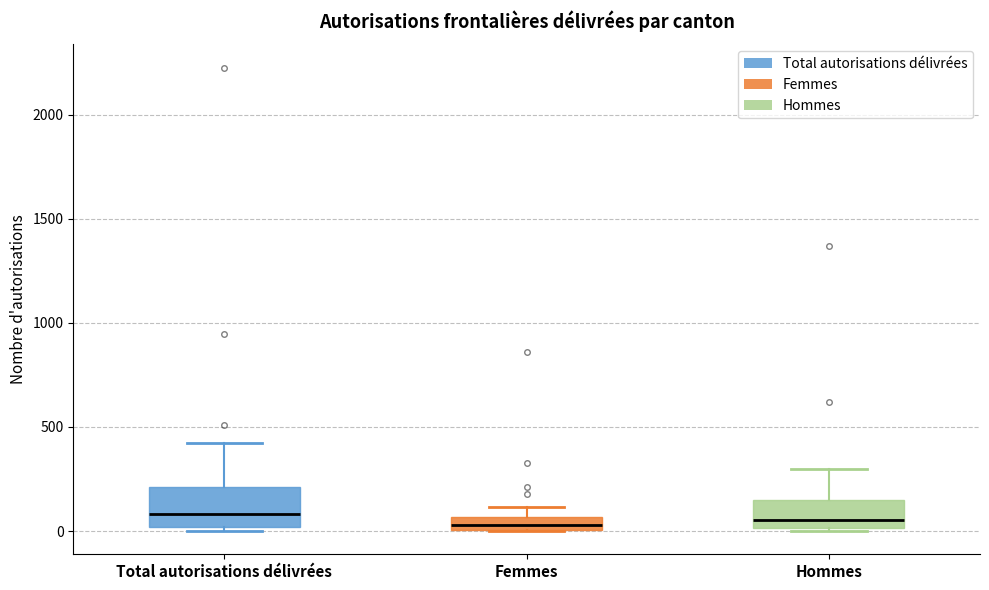

Which box is the tallest, from its lower edge to its upper edge?

Total autorisations délivrées